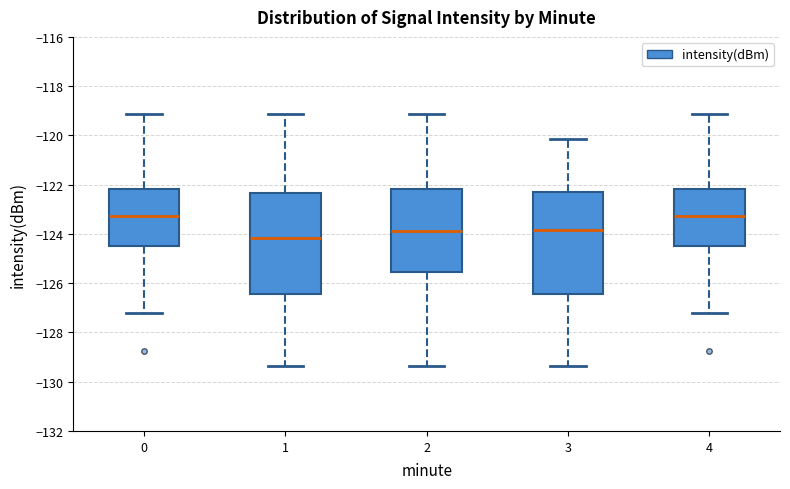

Reading left to right, read every box against the y-axis: the position of its median line, the range the box covers, and the ends of its whiskers. The values are not printed on the chart, so give them approximately, as read against the axis.

0: median -123.2, box -124.6 to -122.2, whiskers -127.2 to -119.2
1: median -124.2, box -126.4 to -122.4, whiskers -129.4 to -119.2
2: median -123.8, box -125.6 to -122.2, whiskers -129.4 to -119.2
3: median -123.8, box -126.4 to -122.4, whiskers -129.4 to -120.2
4: median -123.2, box -124.6 to -122.2, whiskers -127.2 to -119.2